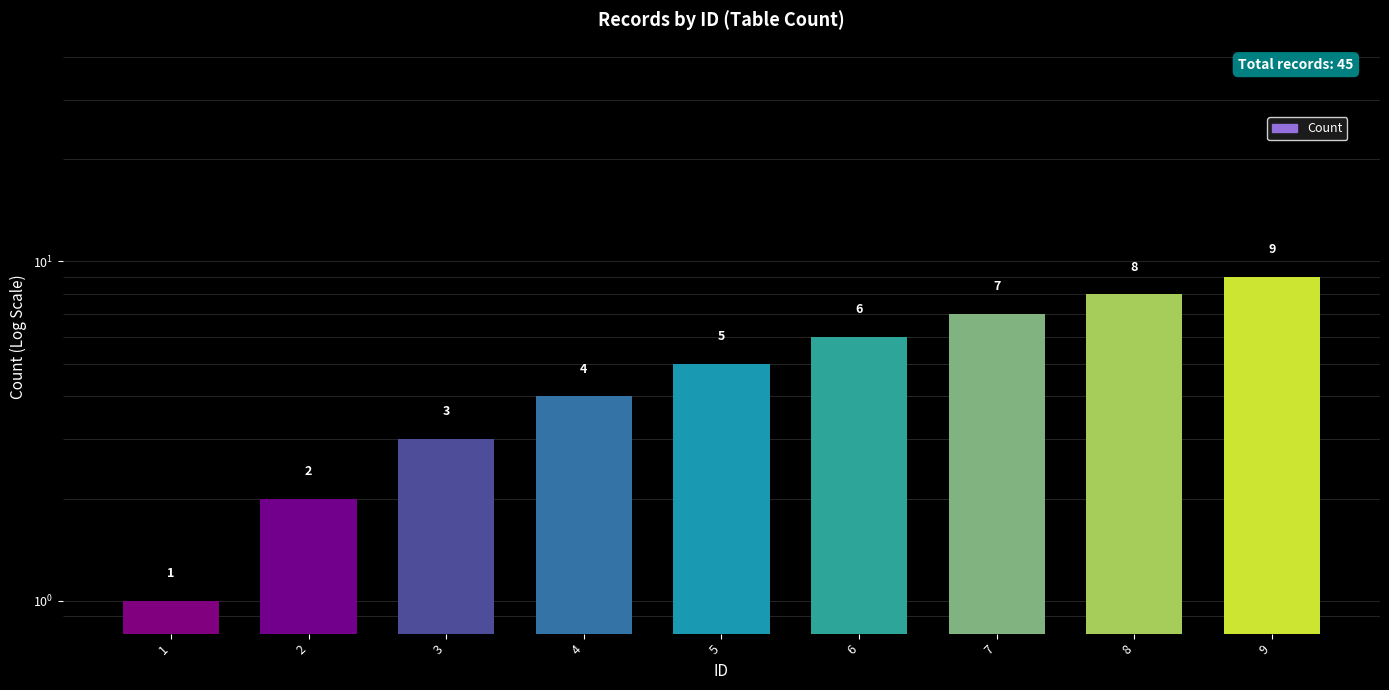

The value at 1 is 1. True or false?

False